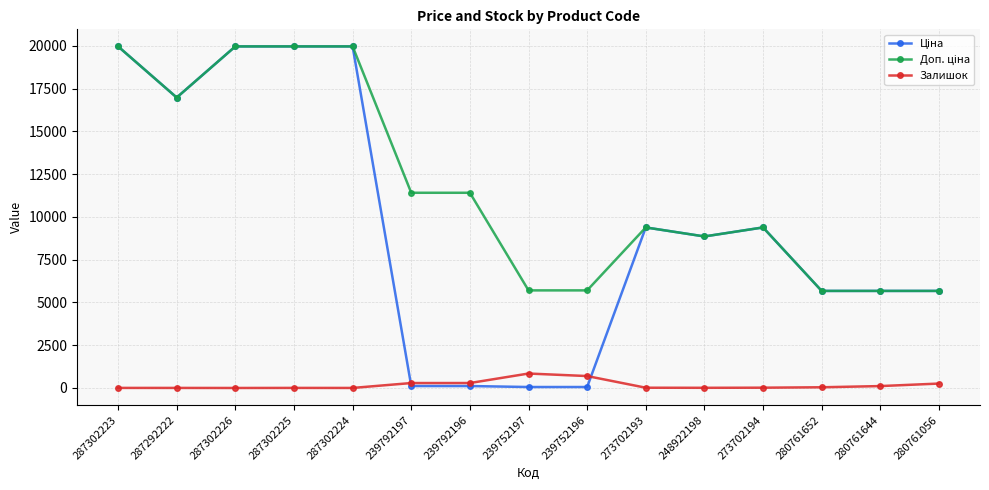

At how many categories does at least one series exceed 3376?

15